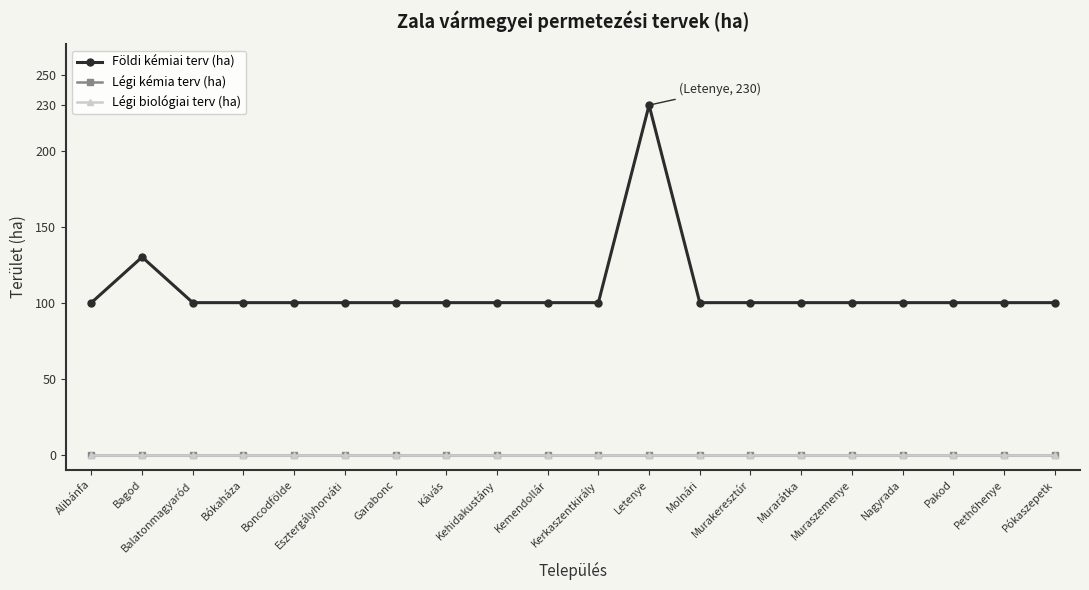

What is the difference between the highest and lowest values at Pakod?

100